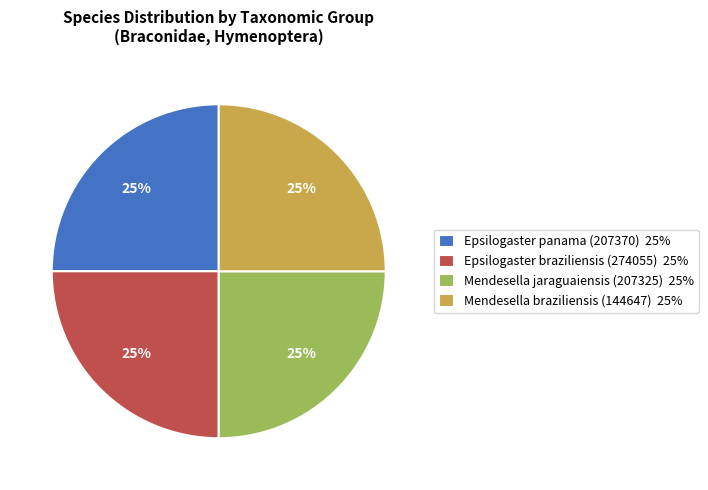

How many segments does this pie chart have?

4